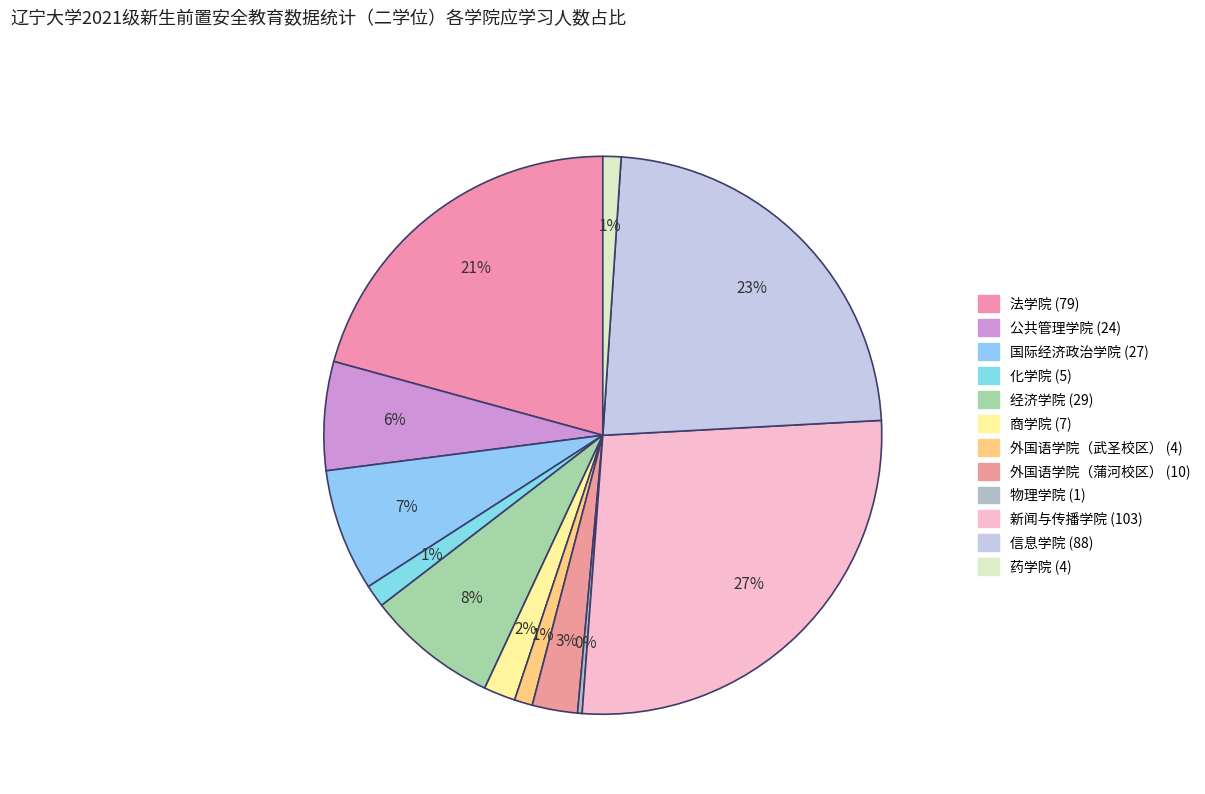

Does 药学院 account for over 50% of the chart?

No